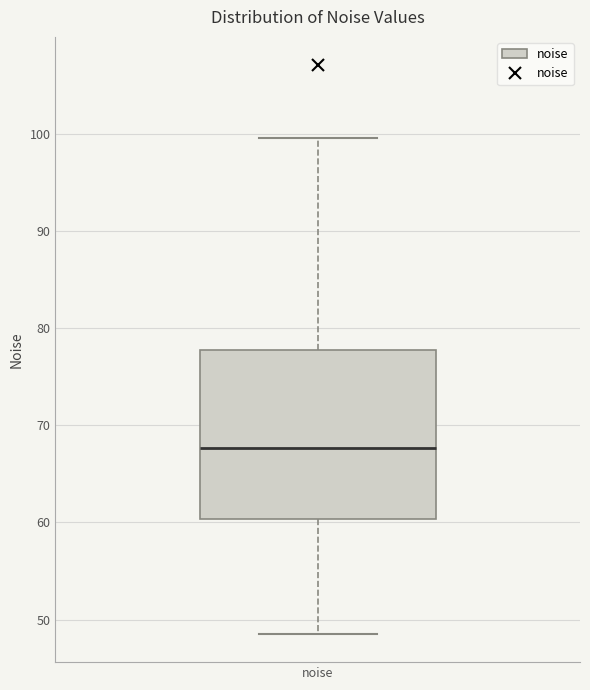

Transcribe this box plot: give where the median line is, the range the box spans, and where the two whiskers end, as read against the y-axis. The values are not printed on the chart, so give them approximately, as read against the axis.

median 68, box 60 to 78, whiskers 49 to 100